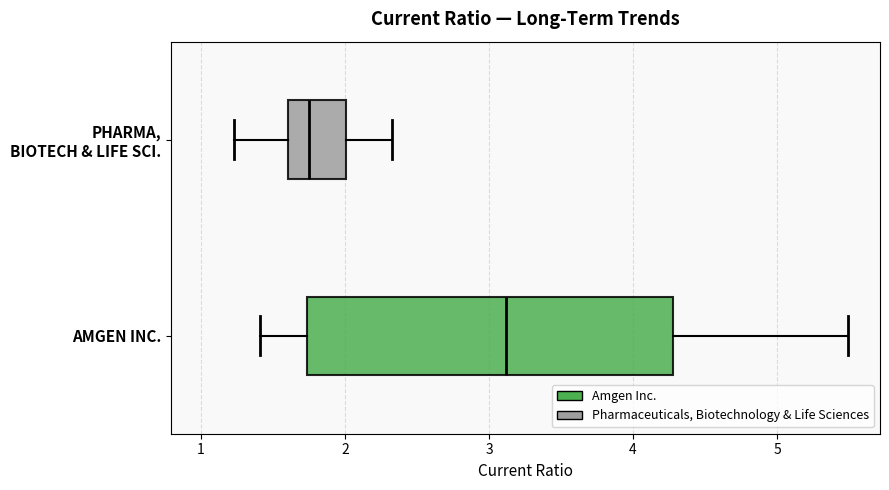

Reading bottom to top, transcribe this box plot: for each box, give where its median line is, the range the box spans, and where its two whiskers end, as read against the x-axis. The values are not printed on the chart, so give them approximately, as read against the axis.

AMGEN INC.: median 3.1, box 1.7 to 4.3, whiskers 1.4 to 5.5
PHARMA, BIOTECH & LIFE SCI.: median 1.8, box 1.6 to 2.0, whiskers 1.2 to 2.3